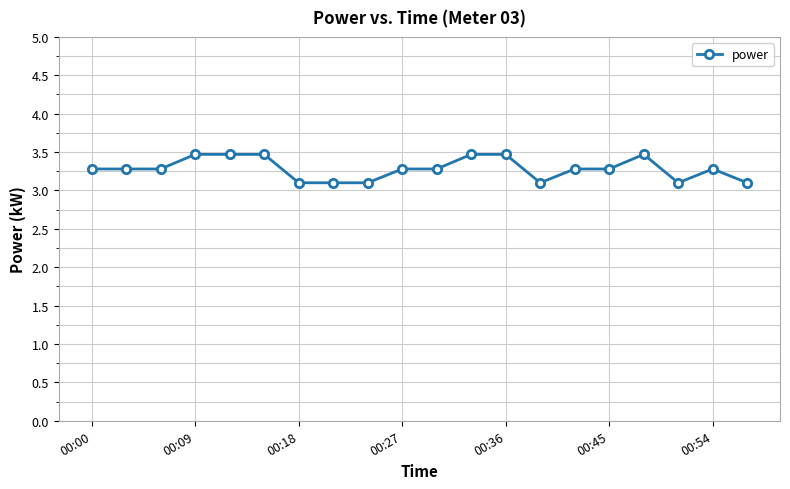

What is the value of the 16th point from the left?

3.3